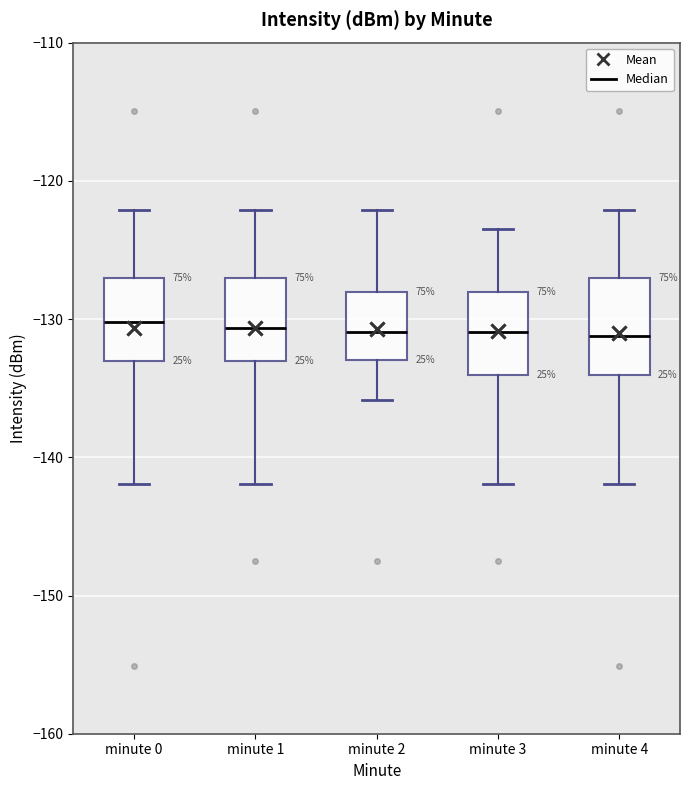

Reading left to right, read every box against the y-axis: the position of its median line, the range the box covers, and the ends of its whiskers. The values are not printed on the chart, so give them approximately, as read against the axis.

minute 0: median -130, box -133 to -127, whiskers -142 to -122
minute 1: median -131, box -133 to -127, whiskers -142 to -122
minute 2: median -131, box -133 to -128, whiskers -136 to -122
minute 3: median -131, box -134 to -128, whiskers -142 to -124
minute 4: median -131, box -134 to -127, whiskers -142 to -122